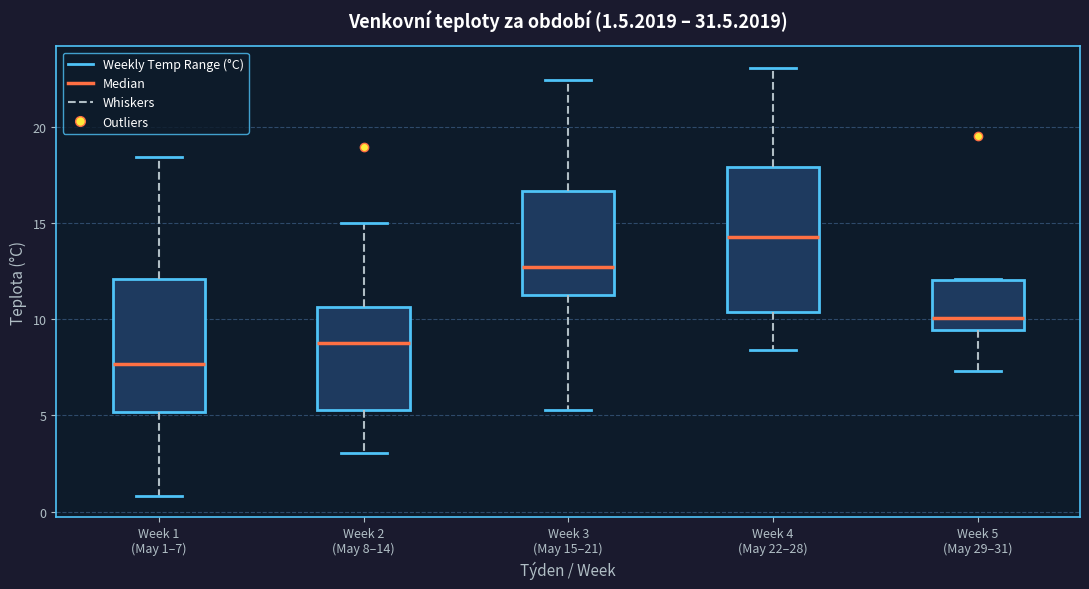

Which box is the tallest, from its lower edge to its upper edge?

Week 4 (May 22–28)